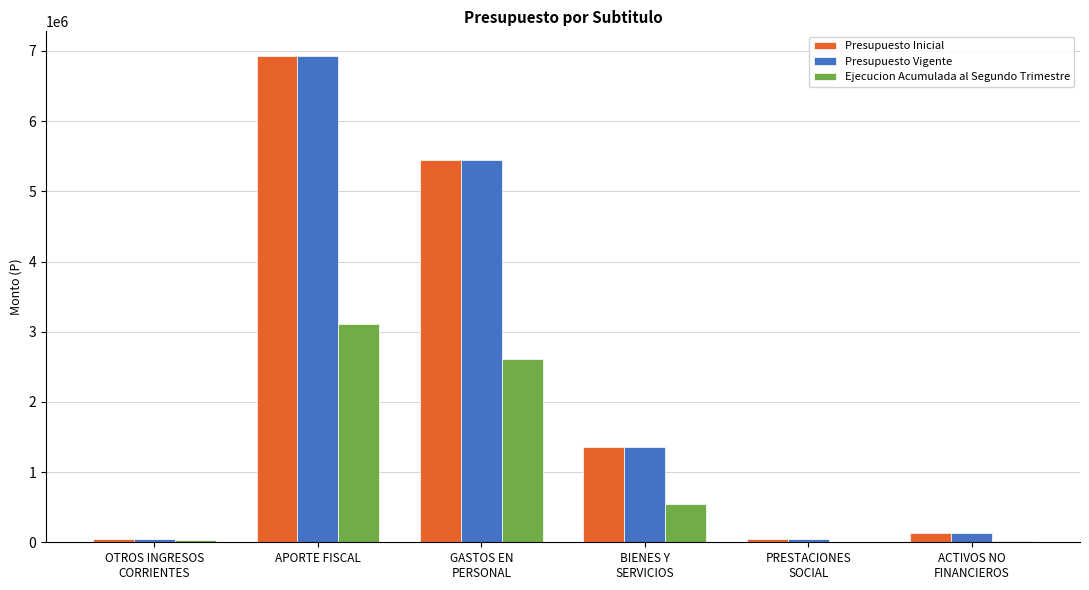

What is the highest value of the Presupuesto Vigente series?

6933532